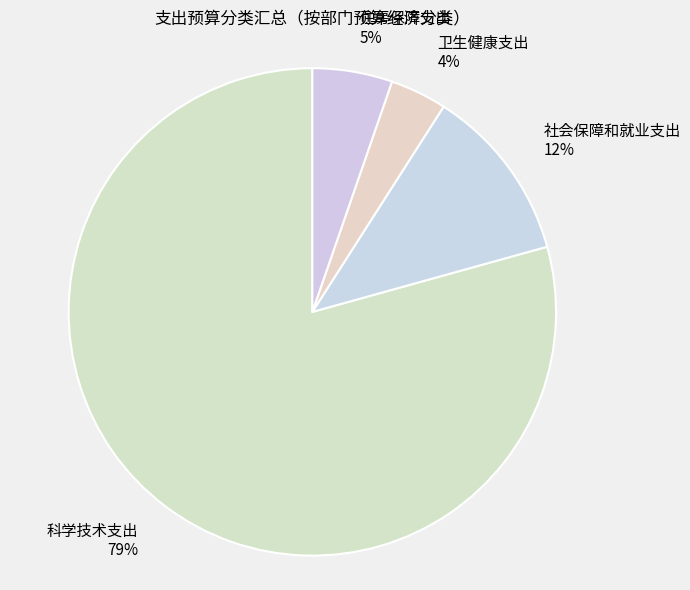

To the nearest percent, what portion does 住房保障支出 represent?

5%